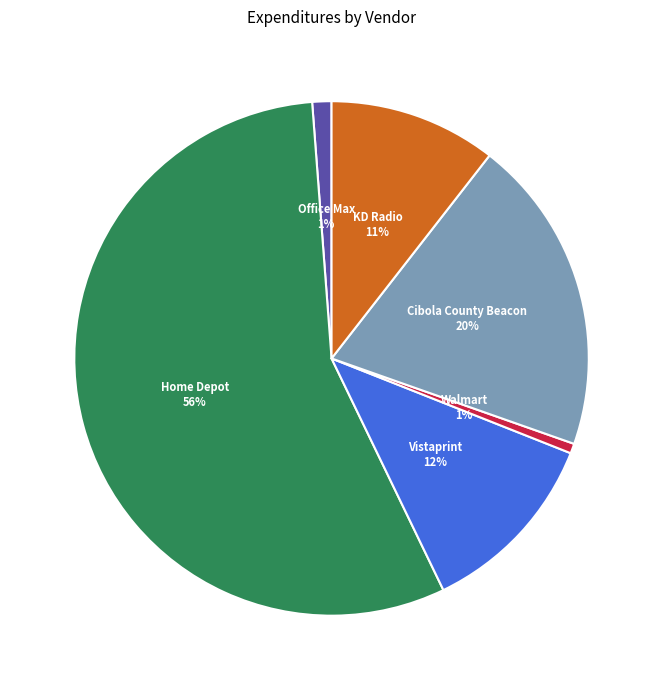

Does any single category account for the majority?

Yes